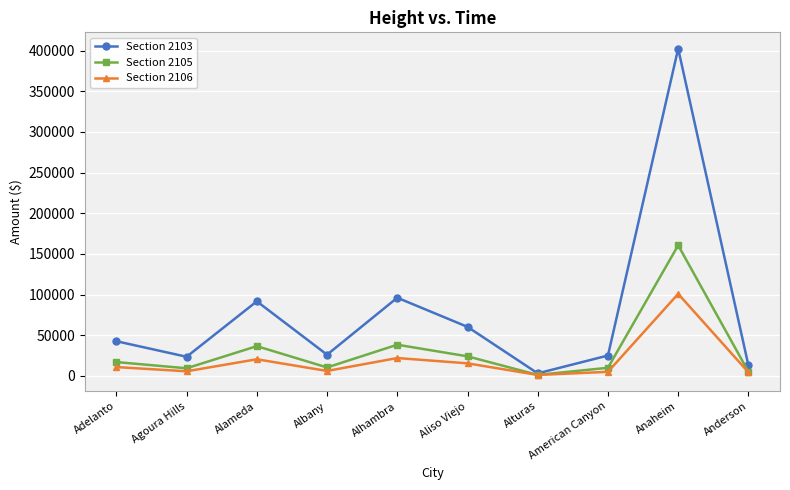

What is the greatest value displayed?

402450.6